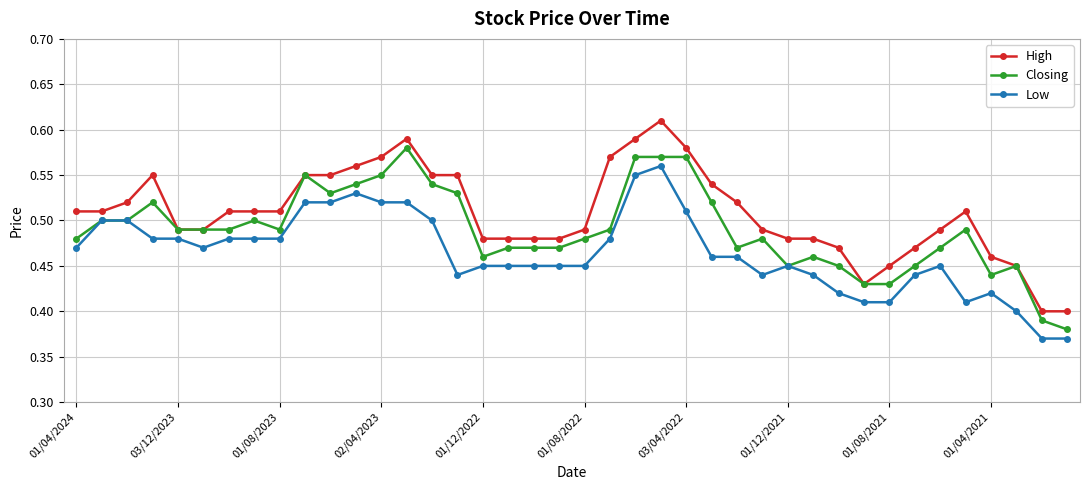

True or false: Low and High intersect in this chart.

False